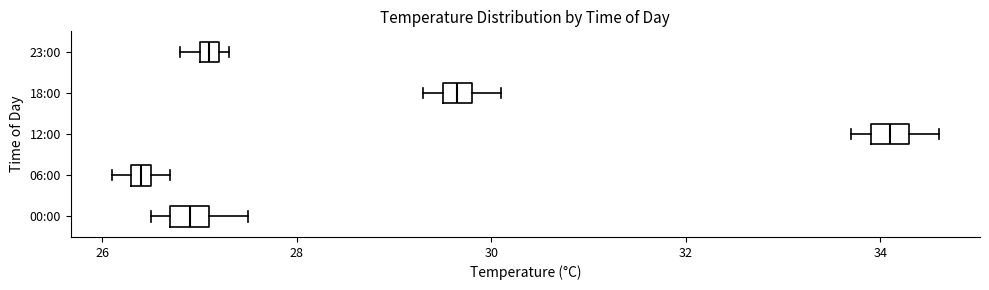

Which box has the furthest to the left median line?

06:00